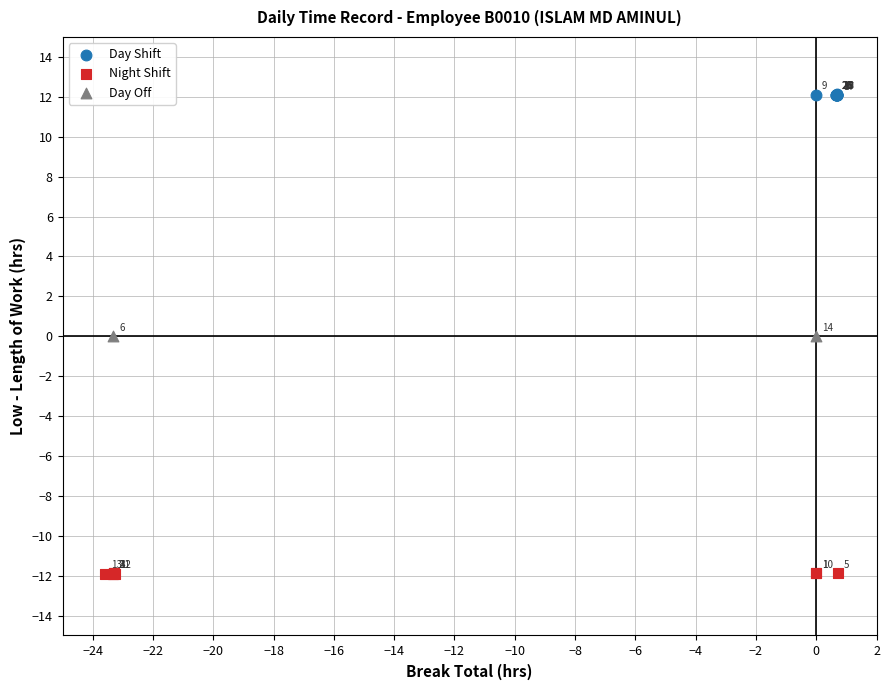

What are all the series names shown in the legend?

Day Shift, Night Shift, Day Off